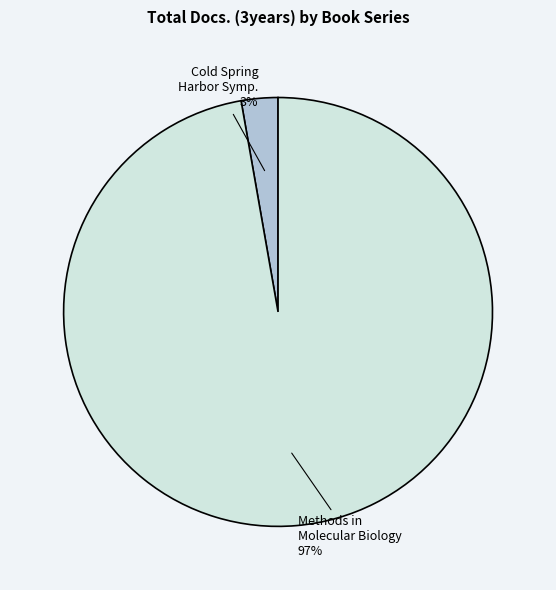

What percentage is the Methods in Molecular Biology slice, to the nearest percent?

97%